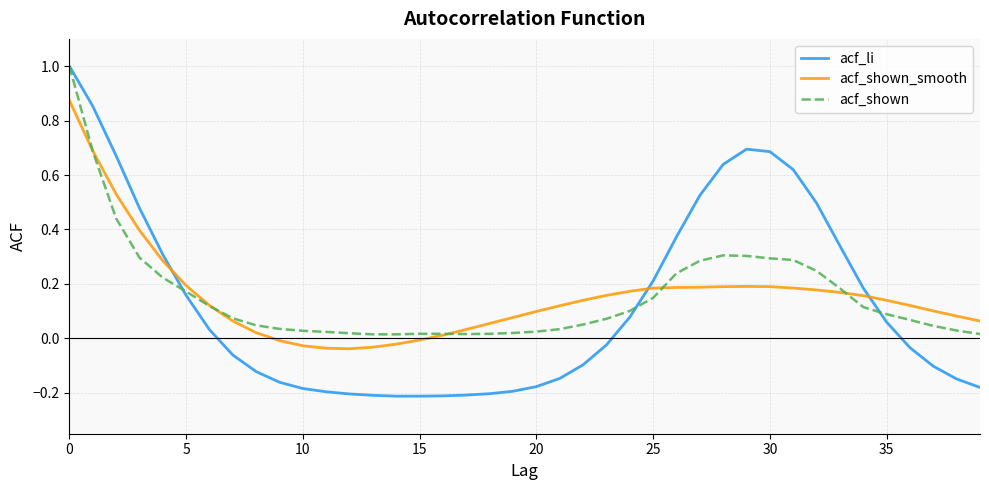

How many times do acf_shown_smooth and acf_li cross each other?

3